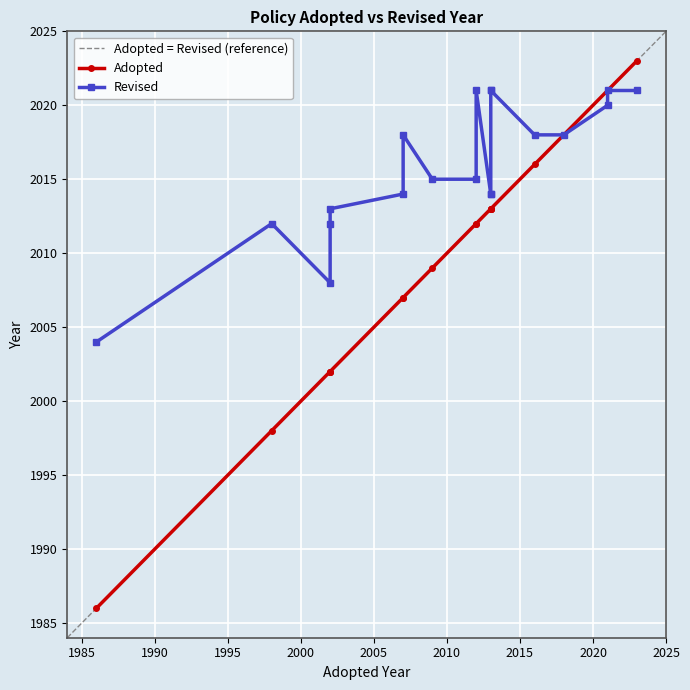

At which category does Revised reach its first local peak?

1998